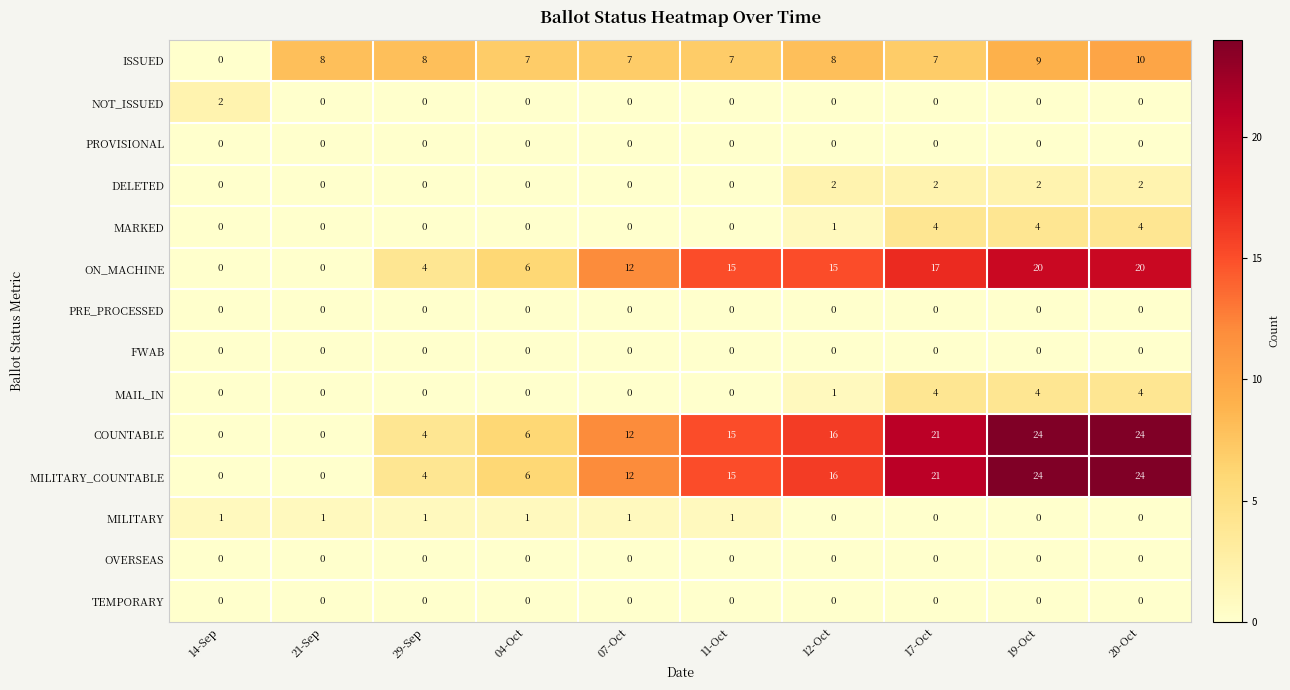

Read the COUNTABLE value at 20-Oct.

24